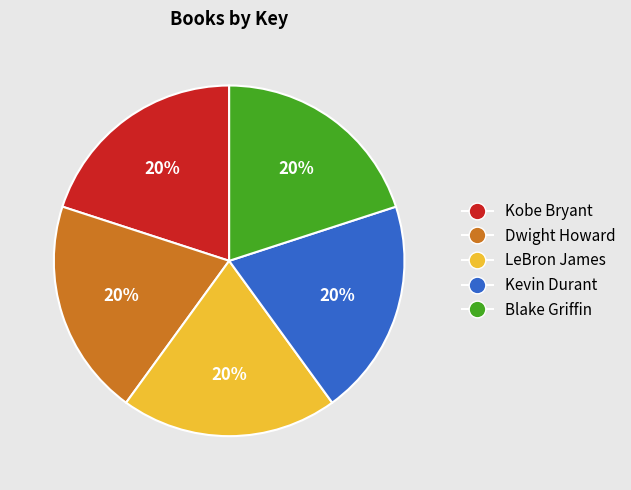

Combined, do Kobe Bryant and LeBron James account for over 50%?

No